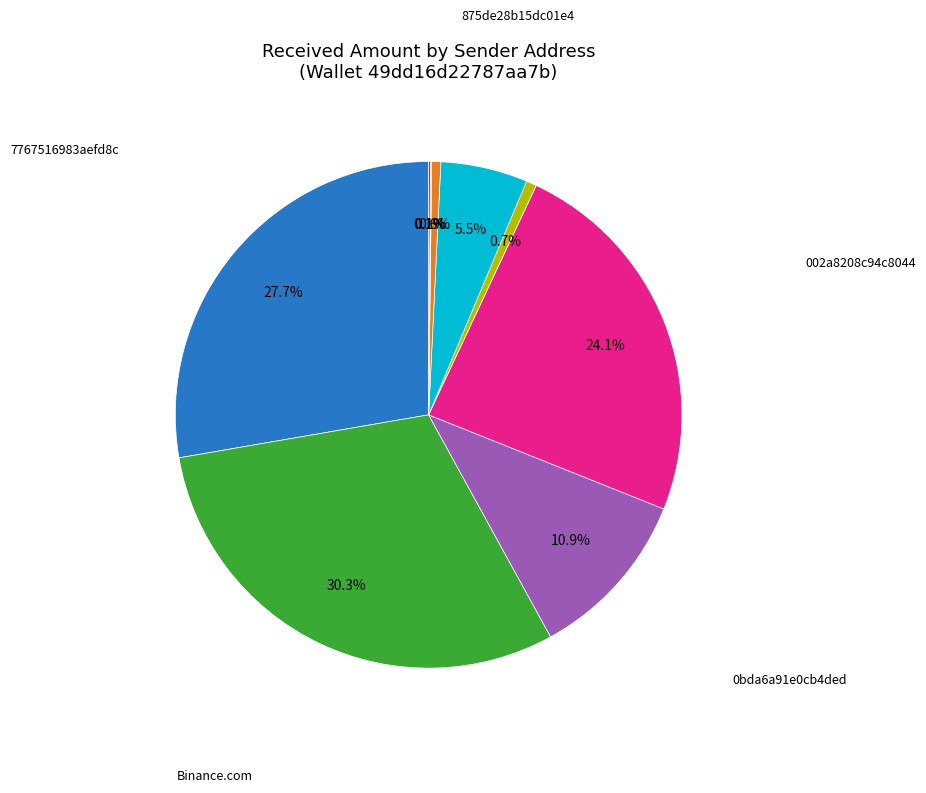

Does any single category account for the majority?

No